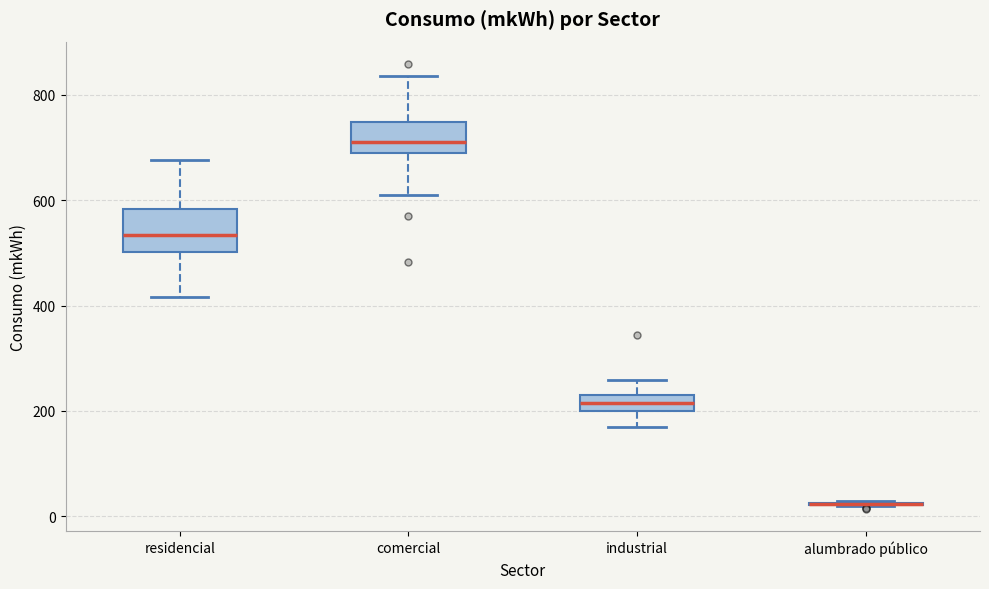

Comparing the boxes themselves (not the whiskers), which one is the tallest?

residencial